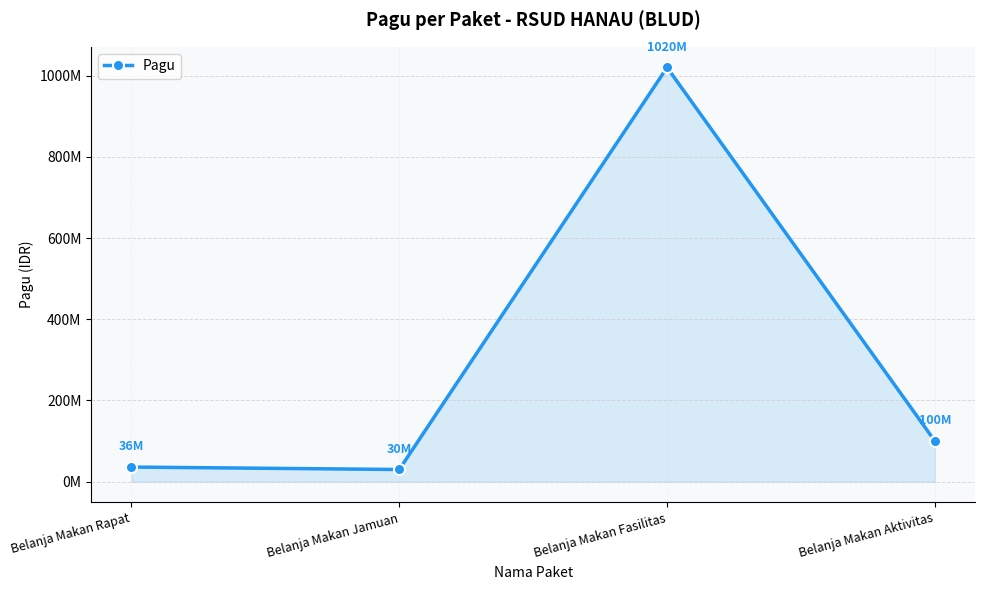

Does the chart have visible grid lines?

Yes